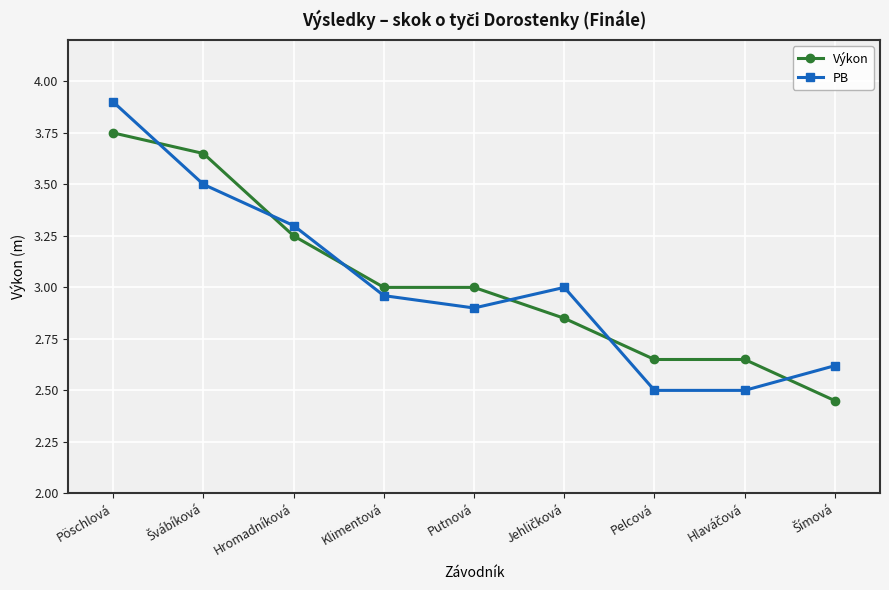

Rank the series by their maximum value, from lowest to highest.

Výkon, PB